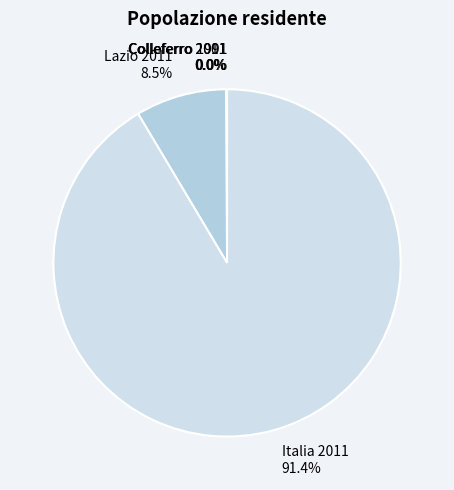

Which slice is the largest?

Italia 2011